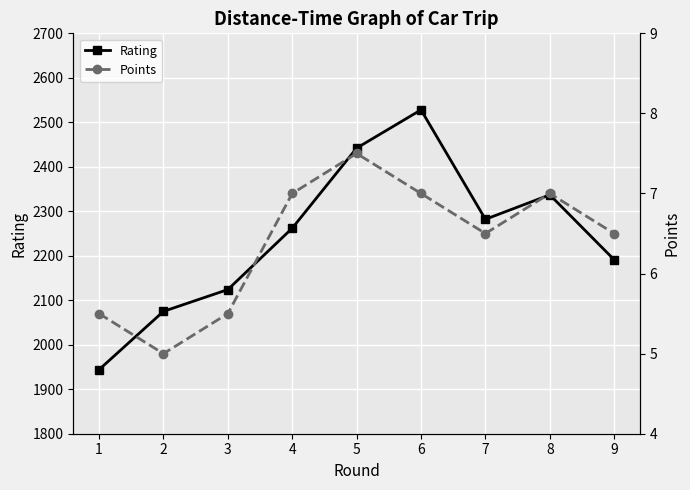

Reading left to right, transcribe all the data shown in this chart.

Rating: 1944.0	2075.0	2124.0	2262.0	2442.0	2528.0	2282.0	2337.0	2191.0
Points: 5.5	5.0	5.5	7.0	7.5	7.0	6.5	7.0	6.5